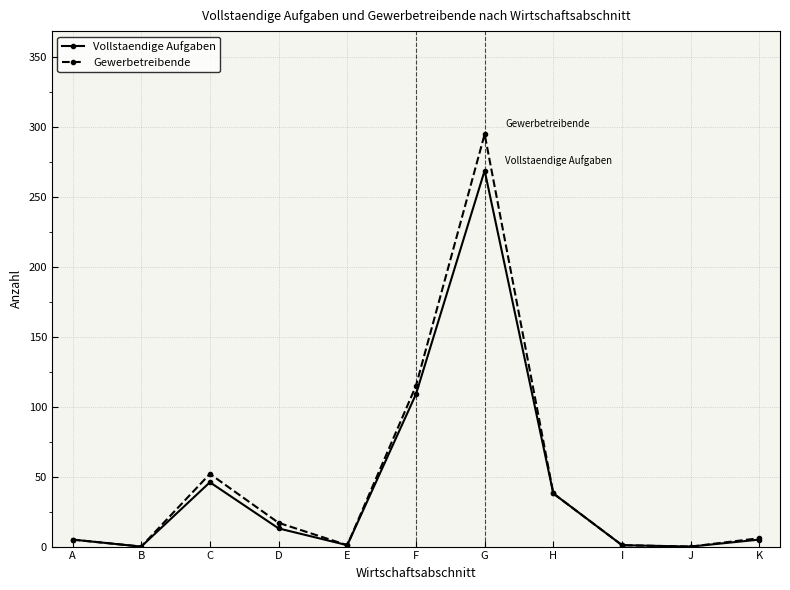

Which series has the widest spread of values?

Gewerbetreibende